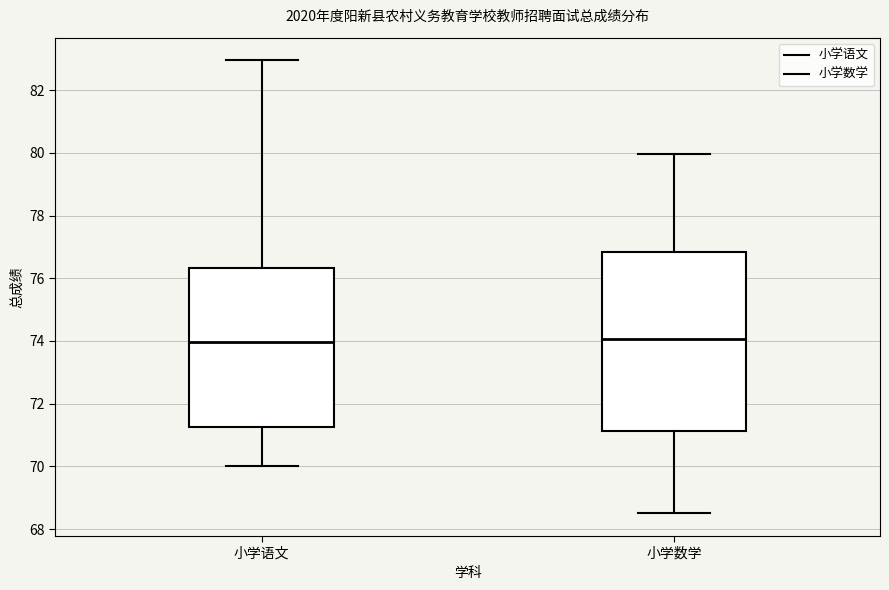

Reading left to right, transcribe this box plot: for each box, give where its median line is, the range the box spans, and where its two whiskers end, as read against the y-axis. The values are not printed on the chart, so give them approximately, as read against the axis.

小学语文: median 74.0, box 71.2 to 76.4, whiskers 70.0 to 83.0
小学数学: median 74.0, box 71.2 to 76.8, whiskers 68.6 to 80.0